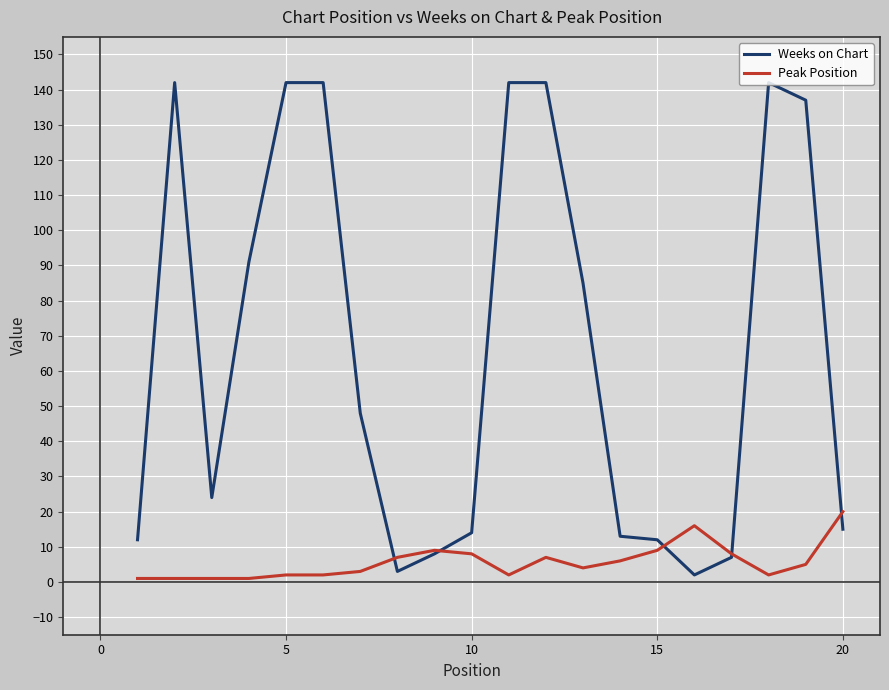

Which series has the widest spread of values?

Weeks on Chart